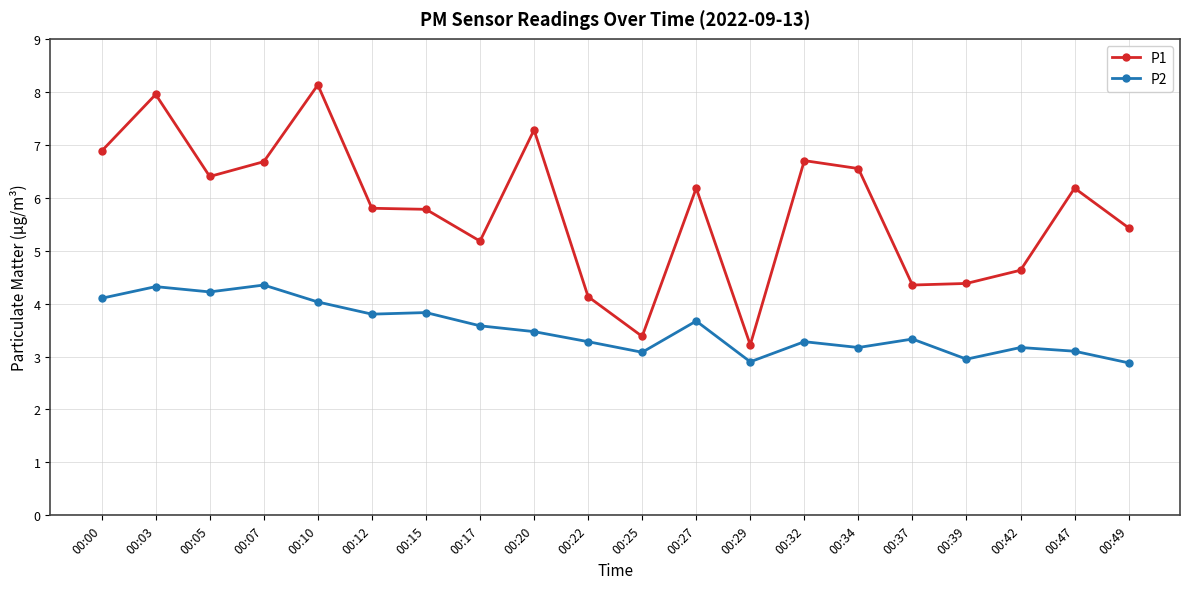

Where does the P2 series first go above 3?

00:00